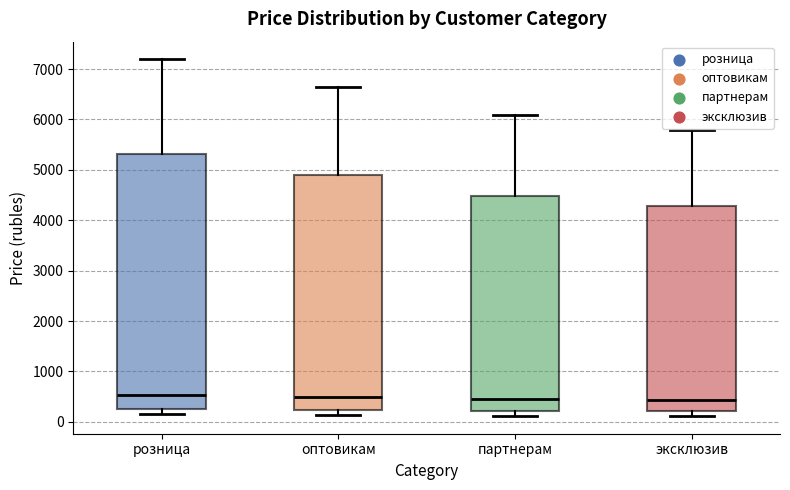

Reading left to right, read every box against the y-axis: the position of its median line, the range the box covers, and the ends of its whiskers. The values are not printed on the chart, so give them approximately, as read against the axis.

розница: median 500, box 300 to 5300, whiskers 100 to 7200
оптовикам: median 500, box 200 to 4900, whiskers 100 to 6700
партнерам: median 400, box 200 to 4500, whiskers 100 to 6100
эксклюзив: median 400, box 200 to 4300, whiskers 100 to 5800